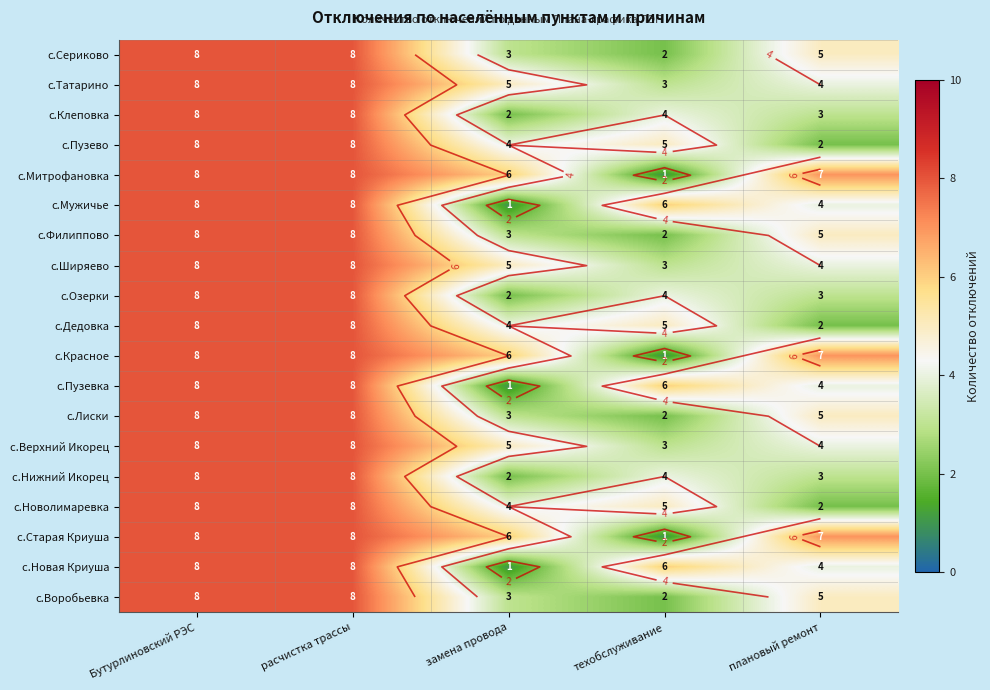

List the labels in order of с.Красное value, smallest first.

техобслуживание, замена провода, плановый ремонт, Бутурлиновский РЭС, расчистка трассы